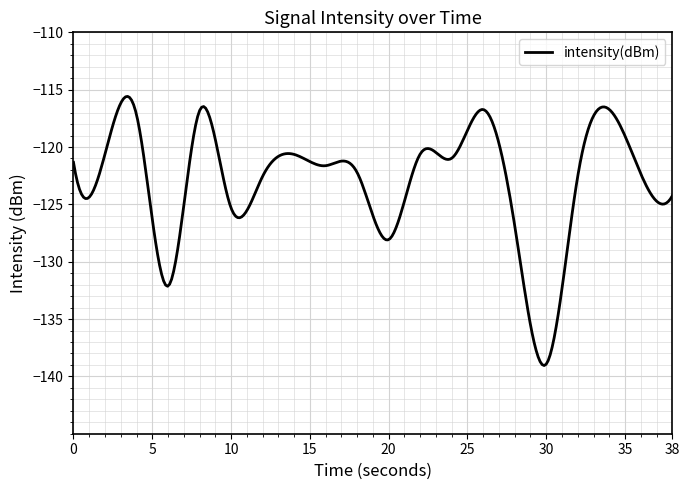

What is the minimum value shown in the chart?

-139.1